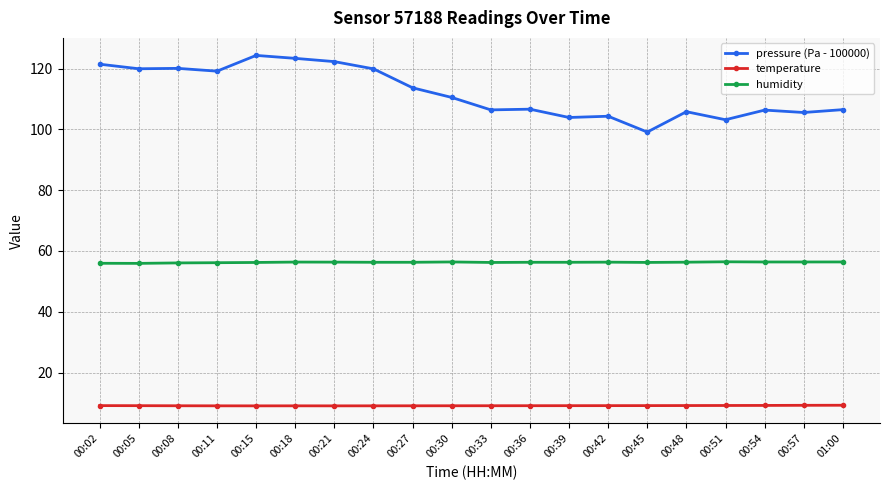

What is the sum of the humidity values at 00:57 and 00:11?

112.5